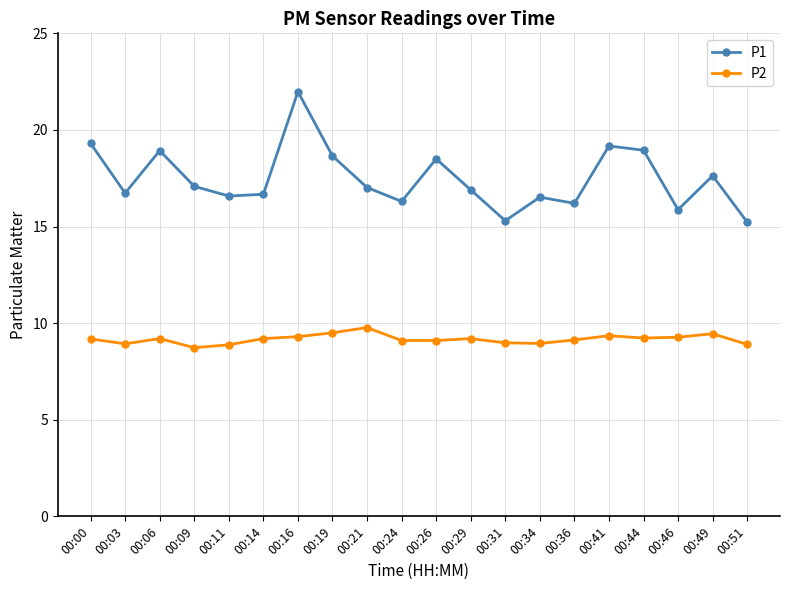

Rank the series by their average value, from lowest to highest.

P2, P1